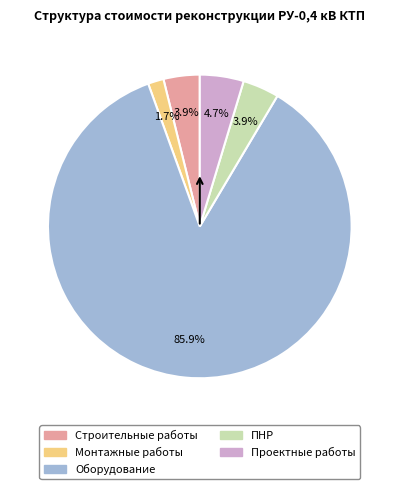

Count the number of slices in the pie.

5